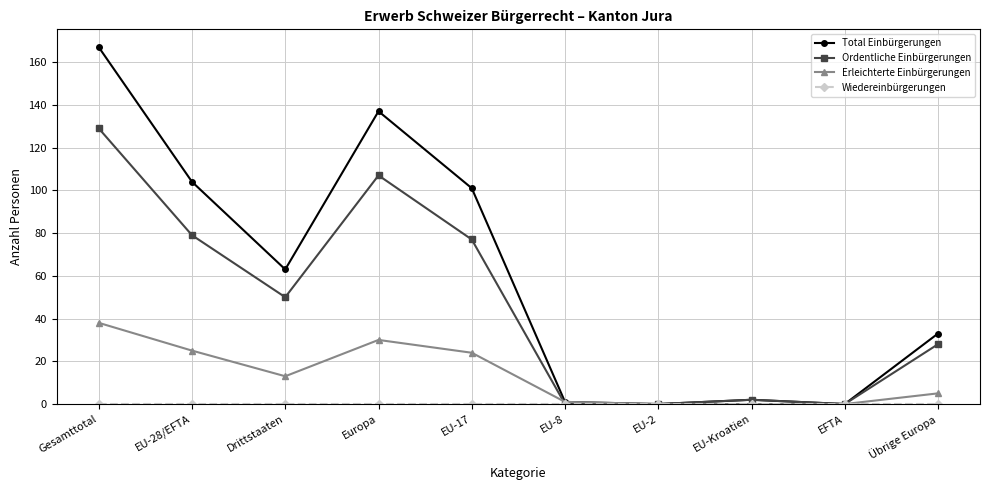

How many data points does each series have?

10